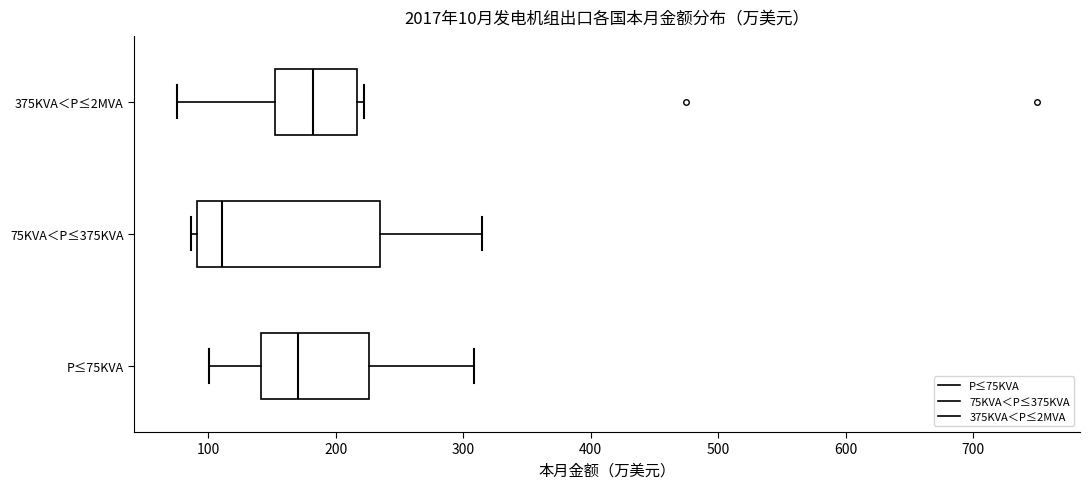

Reading bottom to top, transcribe this box plot: for each box, give where its median line is, the range the box spans, and where its two whiskers end, as read against the x-axis. The values are not printed on the chart, so give them approximately, as read against the axis.

P≤75KVA: median 170, box 140 to 230, whiskers 100 to 310
75KVA＜P≤375KVA: median 110, box 90 to 230, whiskers 90 (just left of the box's left edge) to 310
375KVA＜P≤2MVA: median 180, box 150 to 220, whiskers 80 to 220 (just right of the box's right edge)